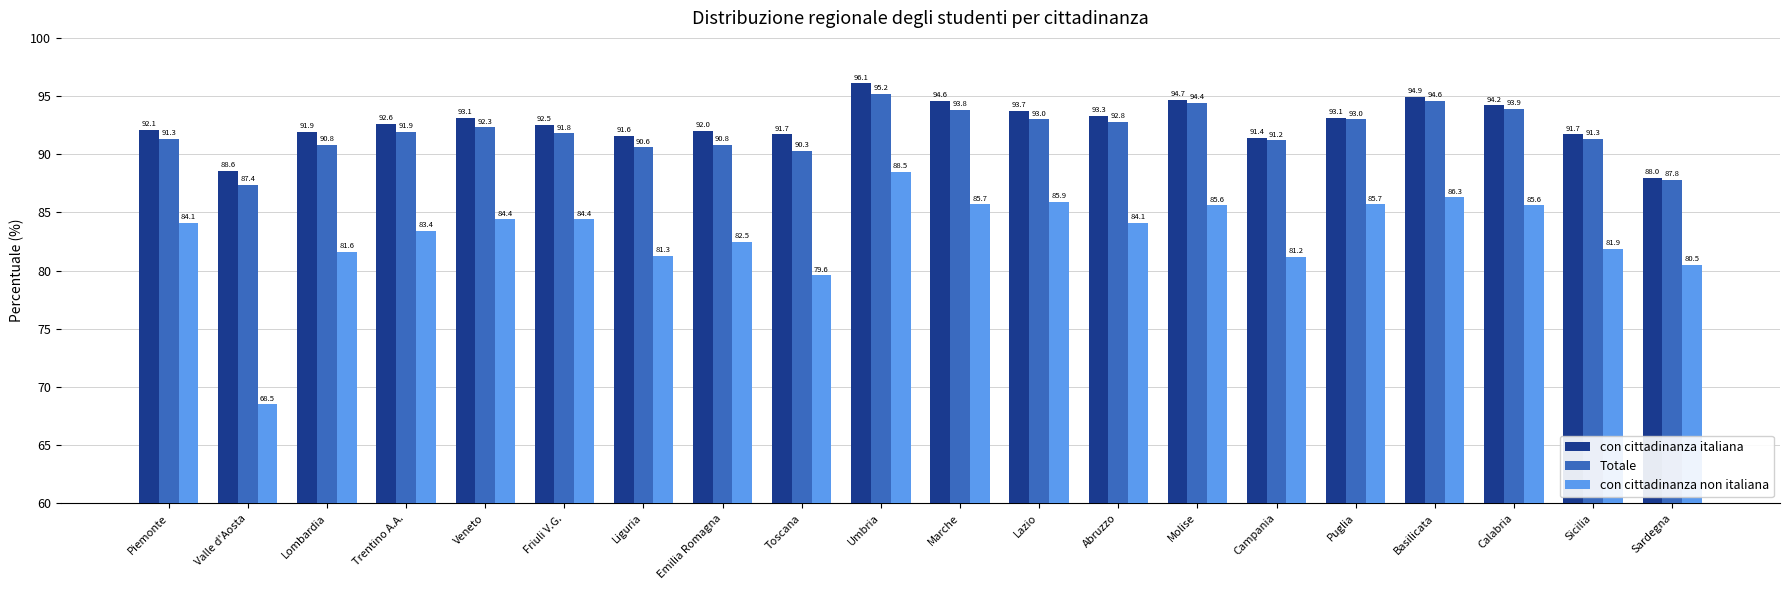

Count the number of categories in the chart.

20